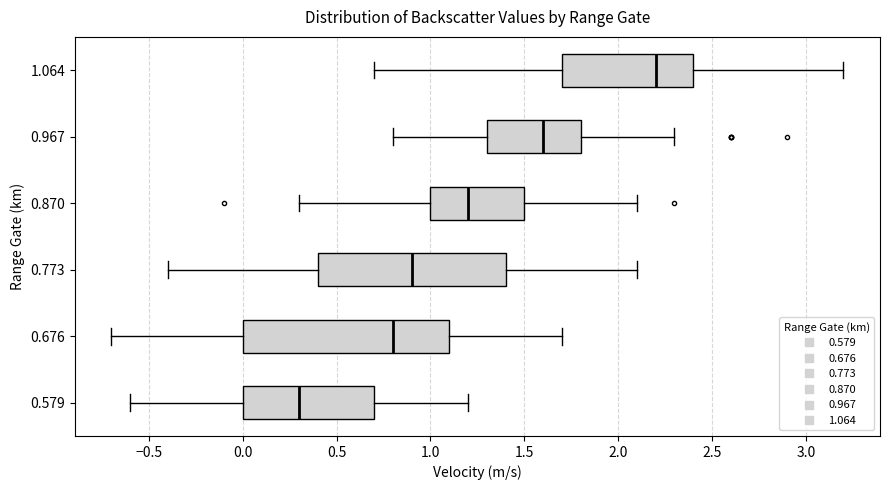

Where does the median line of the box at y = 1.064 sit on the x-axis? The values are not printed on the chart, so give them approximately, as read against the axis.

2.2